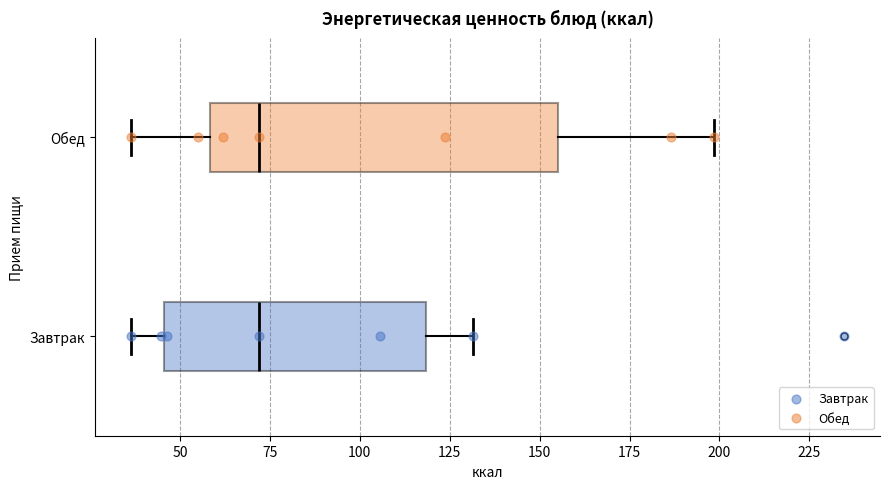

Reading bottom to top, transcribe this box plot: for each box, give where its median line is, the range the box spans, and where its two whiskers end, as read against the x-axis. The values are not printed on the chart, so give them approximately, as read against the axis.

Завтрак: median 70, box 45 to 120, whiskers 35 to 130
Обед: median 70, box 60 to 155, whiskers 35 to 200